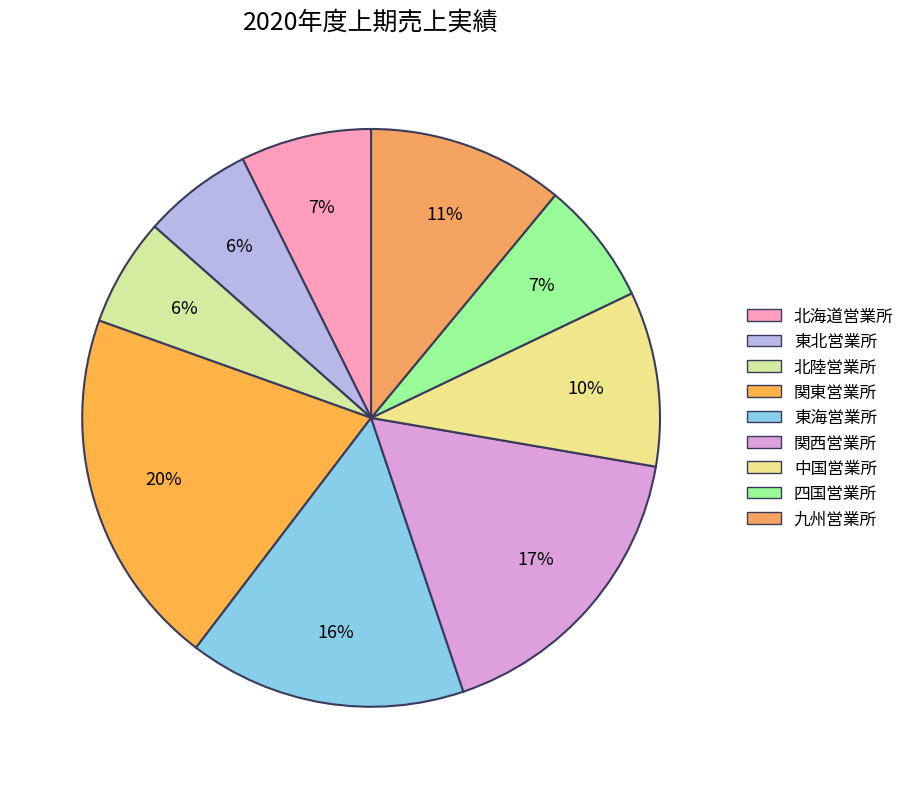

Count the number of slices in the pie.

9